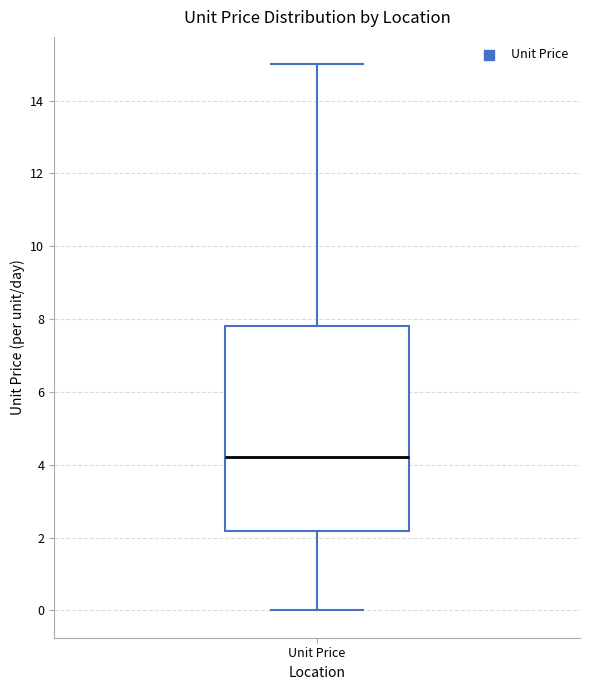

Transcribe this box plot: give where the median line is, the range the box spans, and where the two whiskers end, as read against the y-axis. The values are not printed on the chart, so give them approximately, as read against the axis.

median 4.2, box 2.2 to 7.8, whiskers 0.0 to 15.0